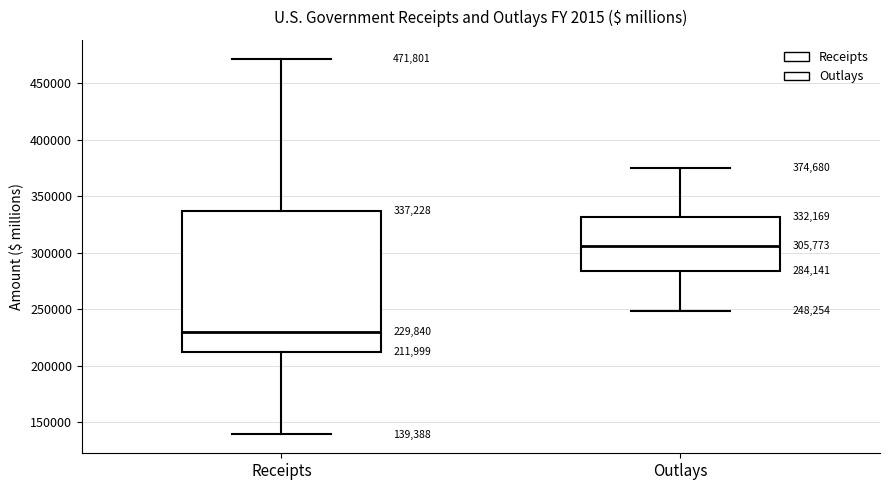

Which box is the tallest, from its lower edge to its upper edge?

Receipts